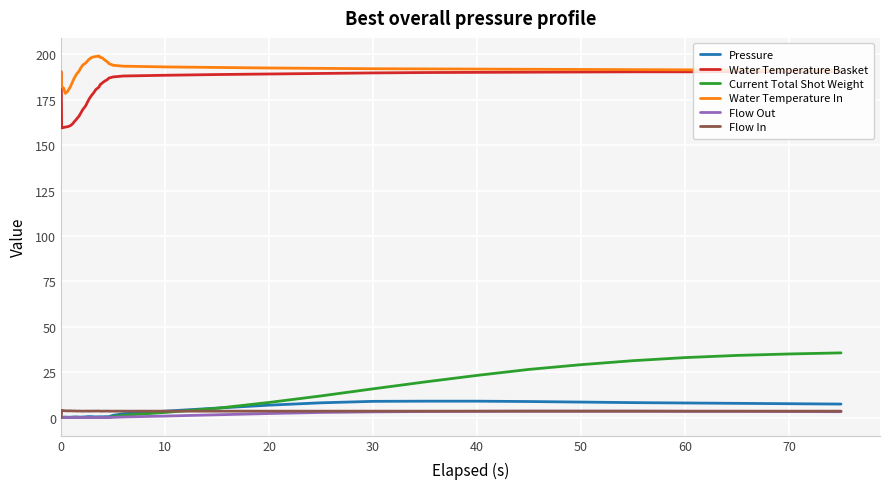

What is the greatest value displayed?

199.1